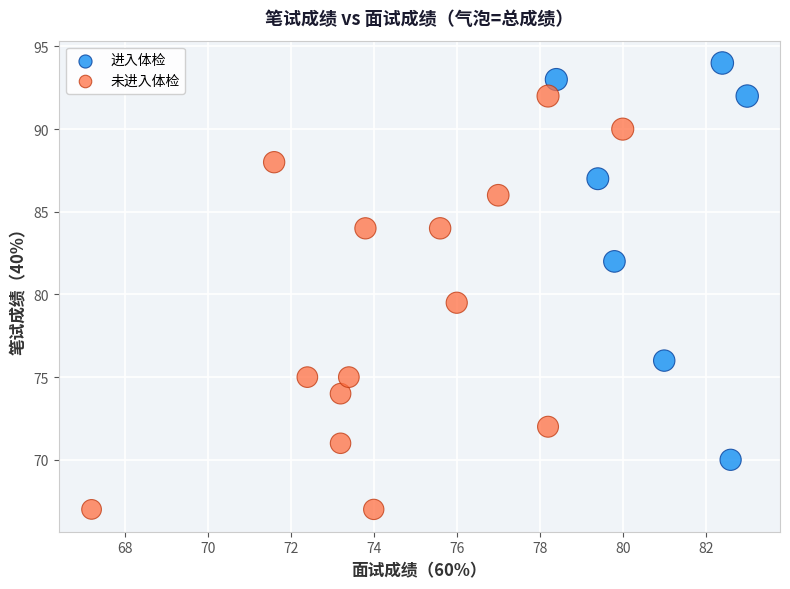

Which series has the widest spread of Y values?

未进入体检